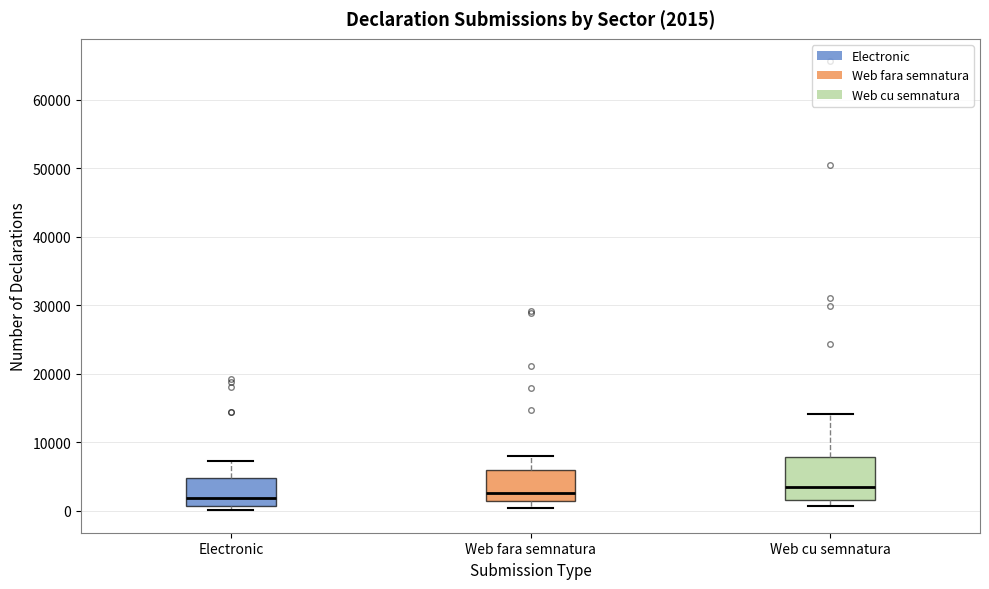

Which box is the tallest, from its lower edge to its upper edge?

Web cu semnatura